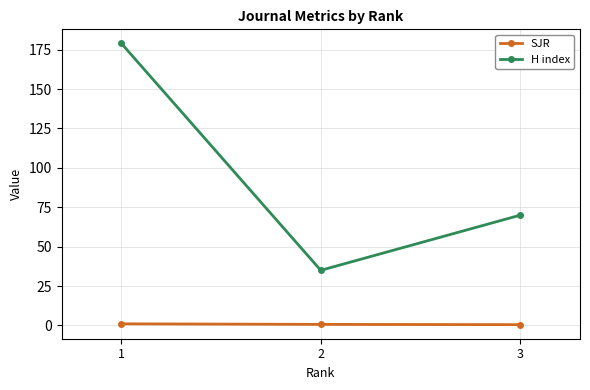

Between 1 and 3, which series saw the biggest shift?

H index